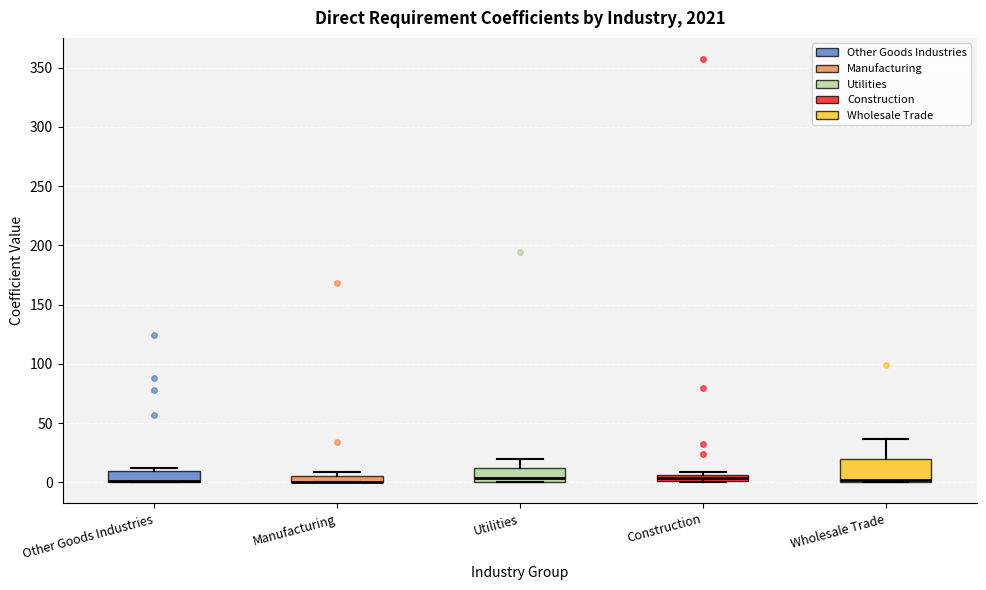

Where does the upper whisker of the box for Utilities end on the y-axis? The values are not printed on the chart, so give them approximately, as read against the axis.

20